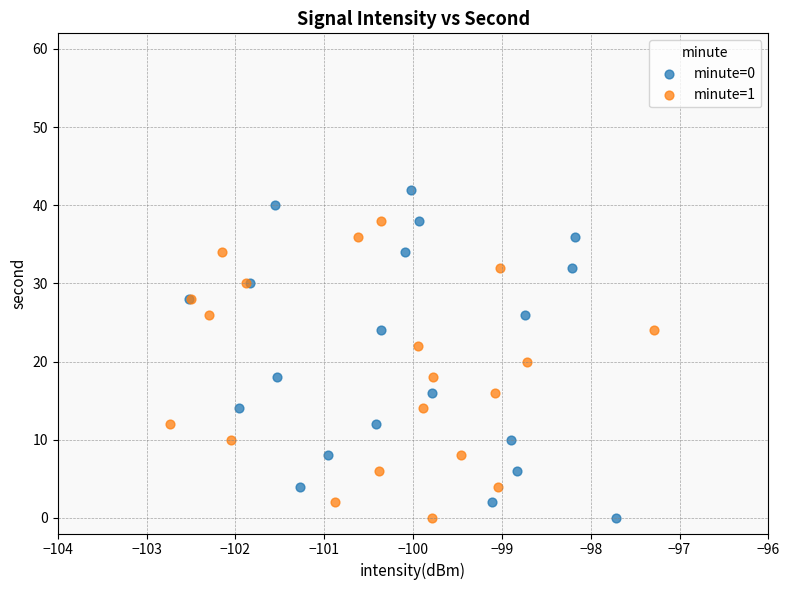

Which series has the largest Y range (max minus min)?

minute=0